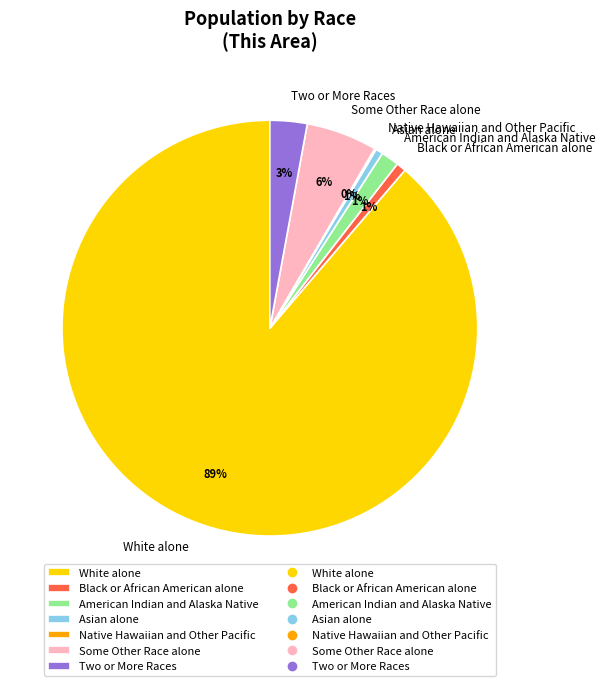

To the nearest percent, what percentage of the pie is Some Other Race alone?

6%